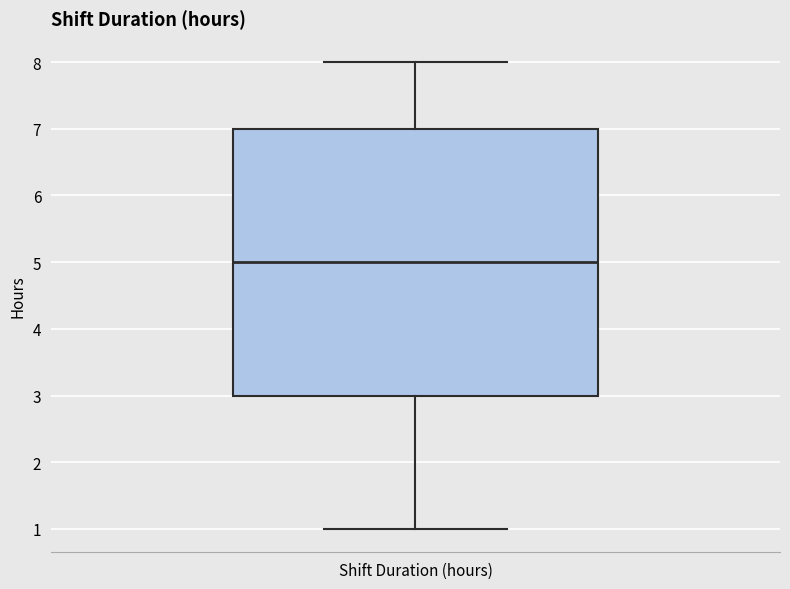

Read this box plot against the y-axis: the position of the median line, the range covered by the box, and the ends of both whiskers. The values are not printed on the chart, so give them approximately, as read against the axis.

median 5, box 3 to 7, whiskers 1 to 8